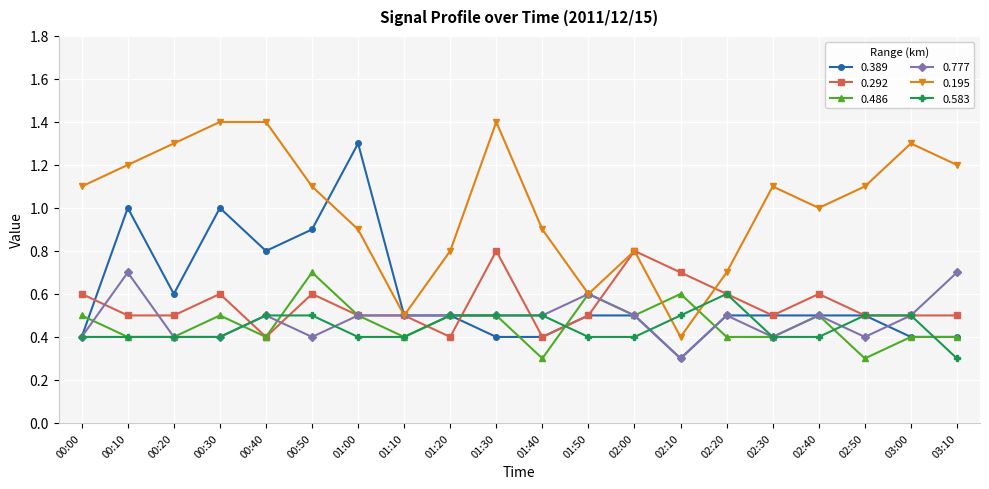

True or false: 0.486 and 0.389 intersect in this chart.

True